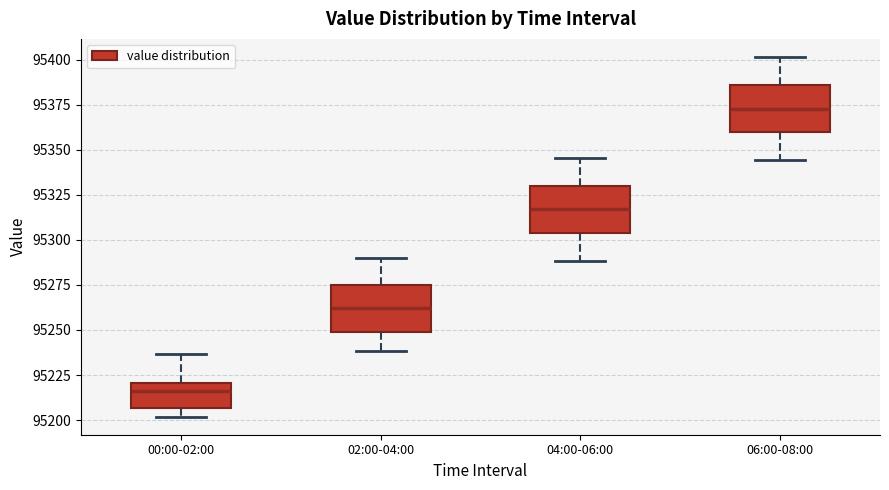

Reading left to right, transcribe this box plot: for each box, give where its median line is, the range the box spans, and where its two whiskers end, as read against the y-axis. The values are not printed on the chart, so give them approximately, as read against the axis.

00:00-02:00: median 95215, box 95205 to 95220, whiskers 95200 to 95235
02:00-04:00: median 95260, box 95250 to 95275, whiskers 95240 to 95290
04:00-06:00: median 95315, box 95305 to 95330, whiskers 95290 to 95345
06:00-08:00: median 95375, box 95360 to 95385, whiskers 95345 to 95400